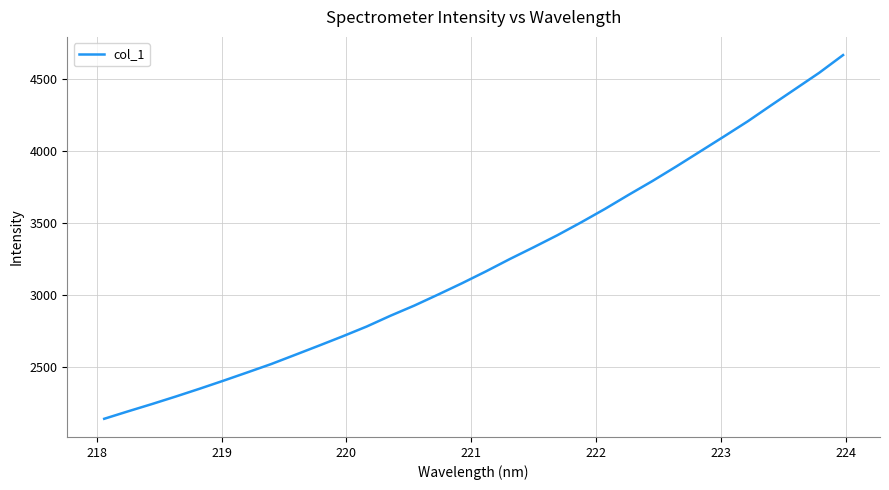

What is the minimum value shown in the chart?

2137.1